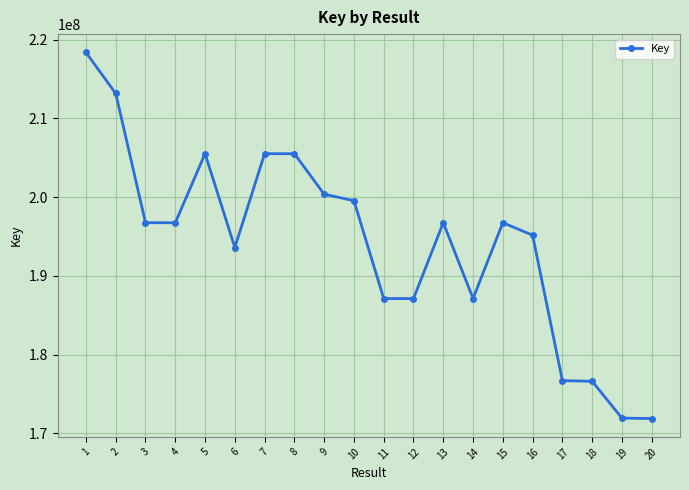

What value does the data have at 5, to the nearest 10?

205520210